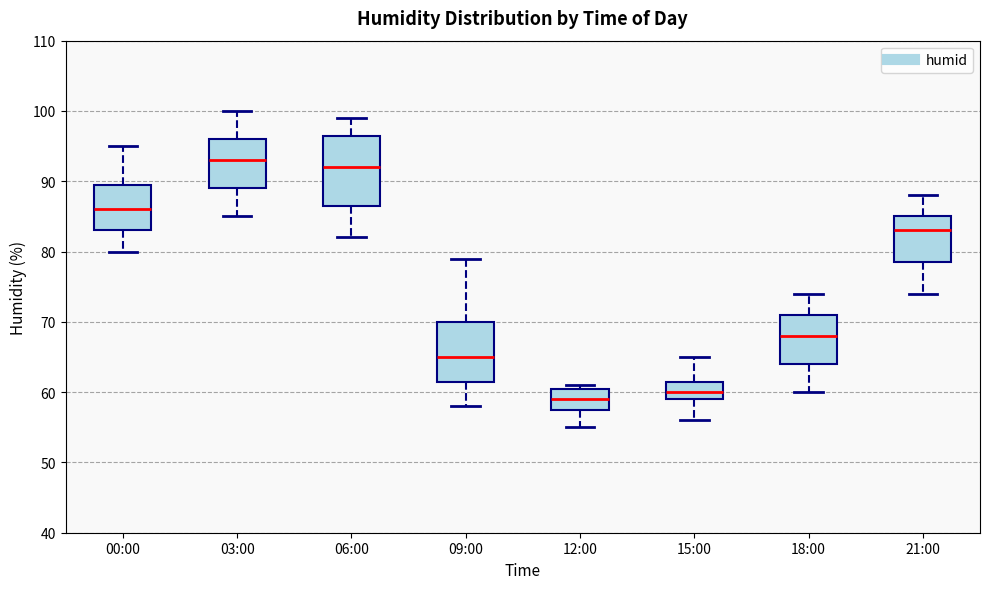

Reading left to right, read every box against the y-axis: the position of its median line, the range the box covers, and the ends of its whiskers. The values are not printed on the chart, so give them approximately, as read against the axis.

00:00: median 86, box 83 to 90, whiskers 80 to 95
03:00: median 93, box 89 to 96, whiskers 85 to 100
06:00: median 92, box 87 to 97, whiskers 82 to 99
09:00: median 65, box 62 to 70, whiskers 58 to 79
12:00: median 59, box 58 to 61, whiskers 55 to 61 (just above the box's upper edge)
15:00: median 60, box 59 to 62, whiskers 56 to 65
18:00: median 68, box 64 to 71, whiskers 60 to 74
21:00: median 83, box 79 to 85, whiskers 74 to 88